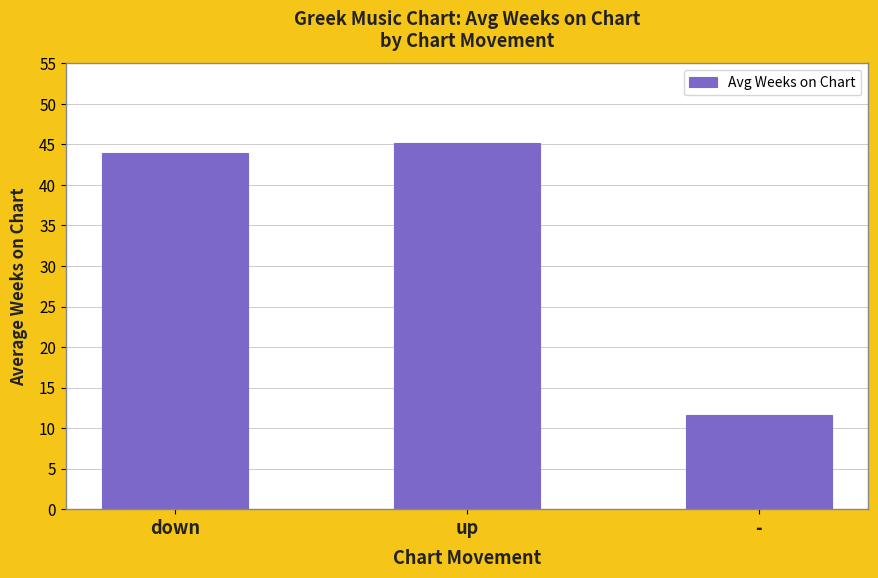

True or false: the data shows 16.0 at down.

False